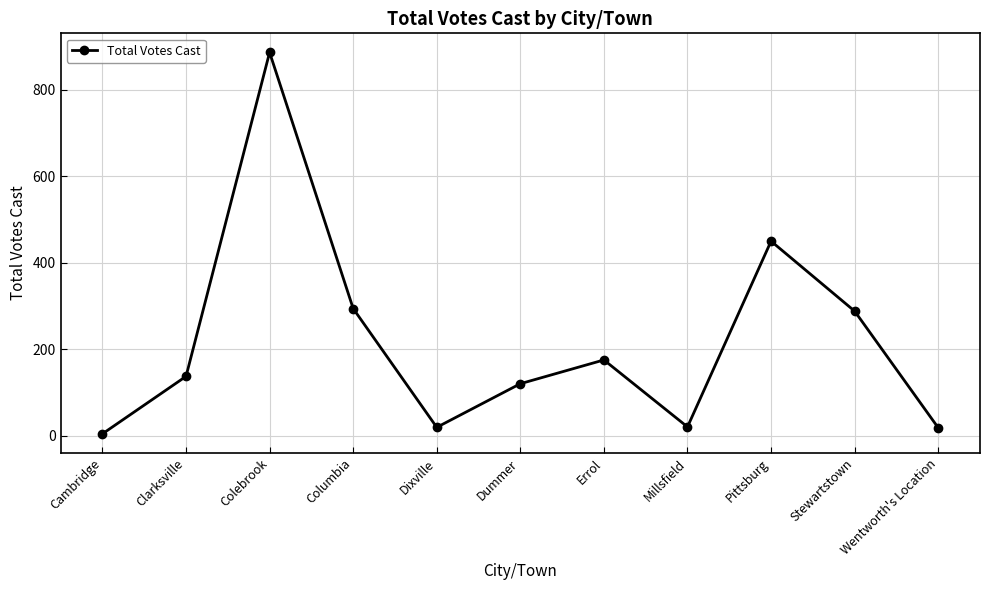

Which label corresponds to the smallest value in the chart?

Cambridge